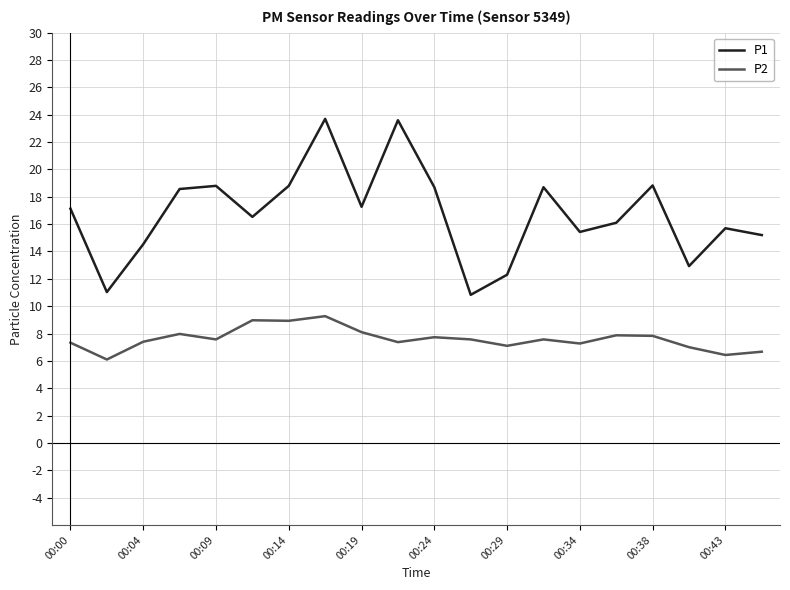

What are all the series names shown in the legend?

P1, P2